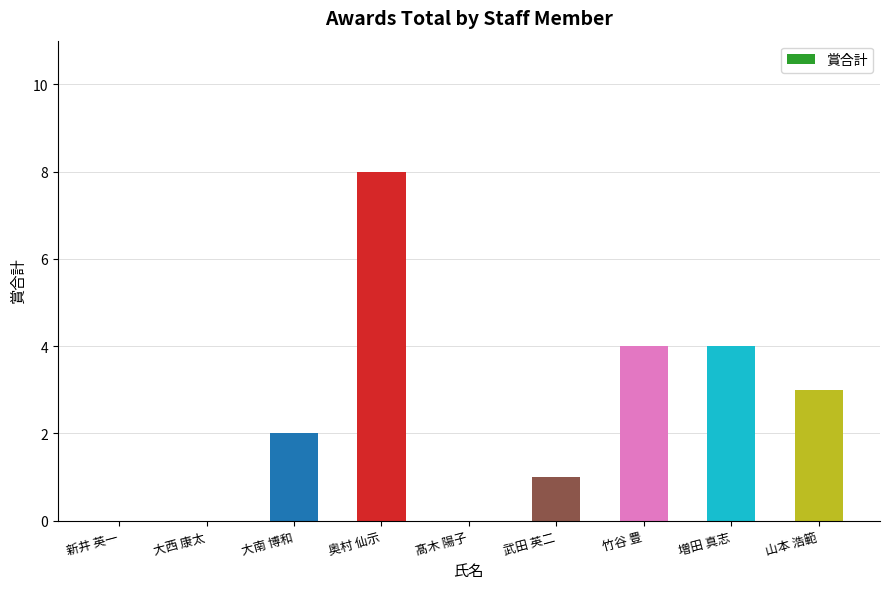

Are the bars horizontal?

No